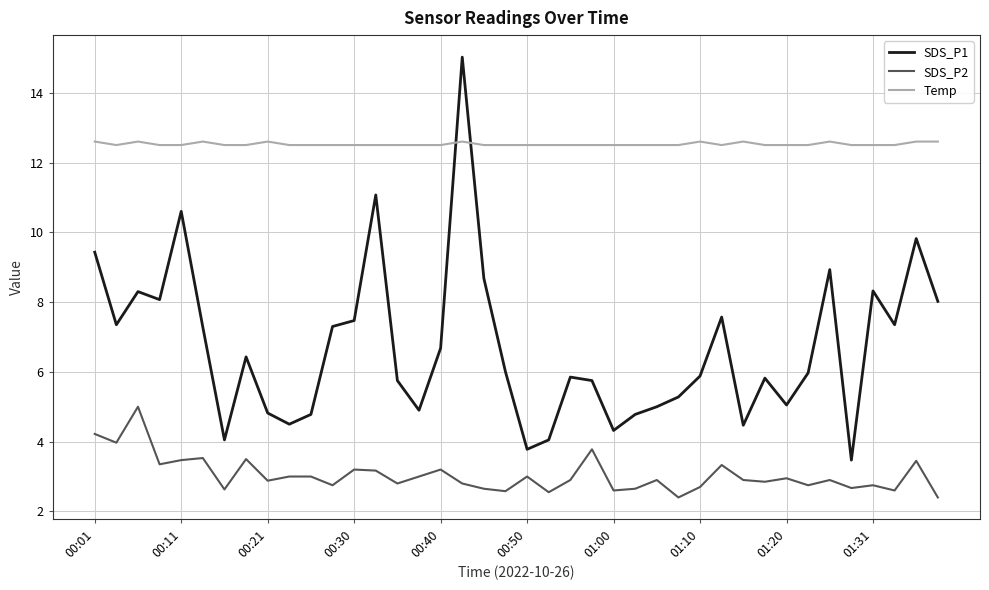

What is the smallest value displayed?

2.4